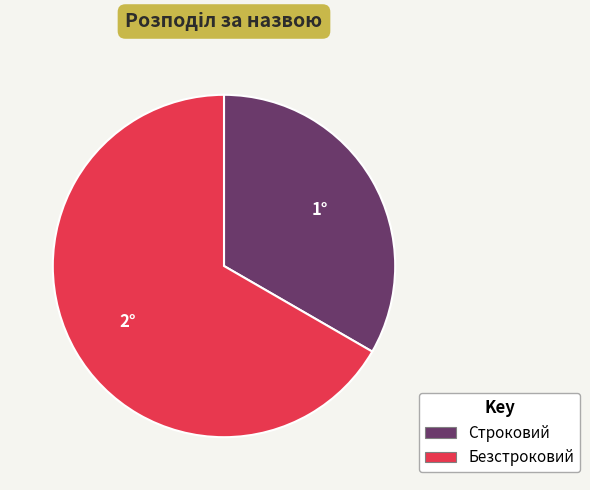

What is the ratio of the value at Строковий to the value at Безстроковий?

0.5